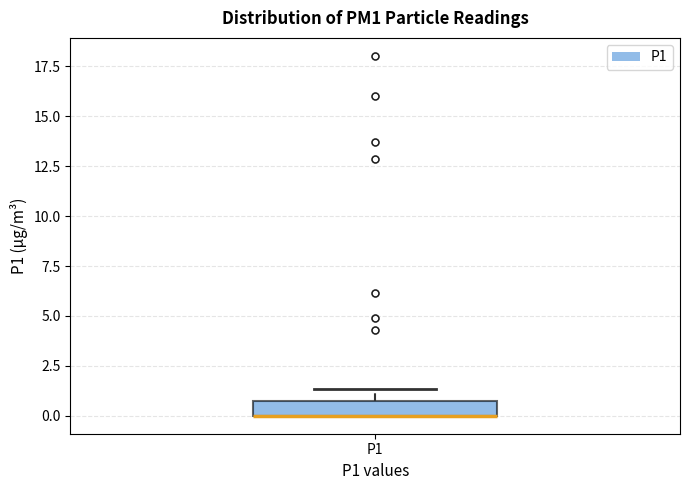

Read this box plot against the y-axis: the position of the median line, the range covered by the box, and the ends of both whiskers. The values are not printed on the chart, so give them approximately, as read against the axis.

median 0.0 (drawn on the box's lower edge), box 0.0 to 1.0, whiskers 0.0 to 1.5